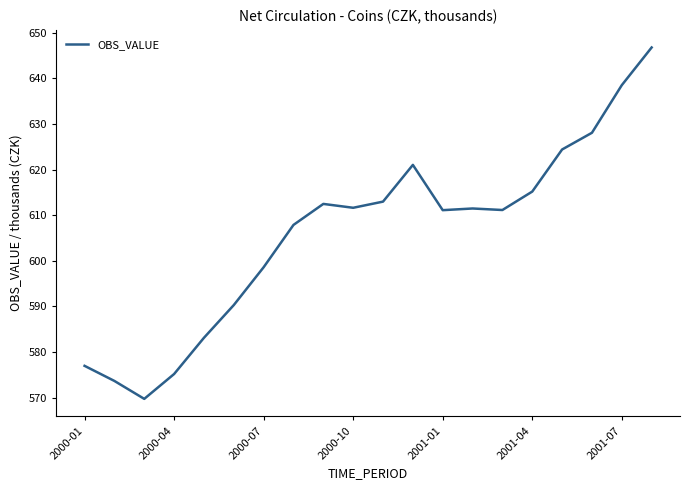

Does the chart display data point markers on the line(s)?

No